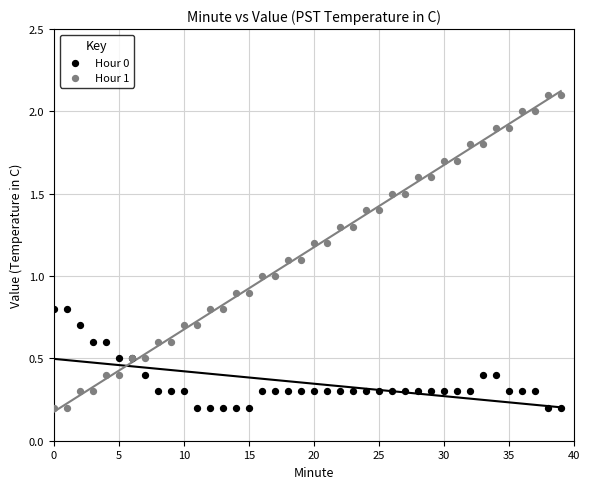

Which series contains the highest Y value?

Hour 1